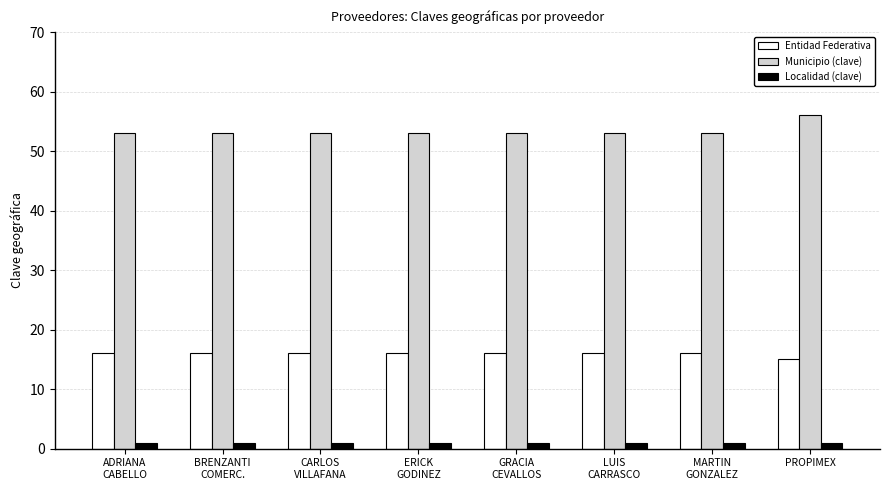

What is the label of the 7th bar from the left?

MARTIN
GONZALEZ